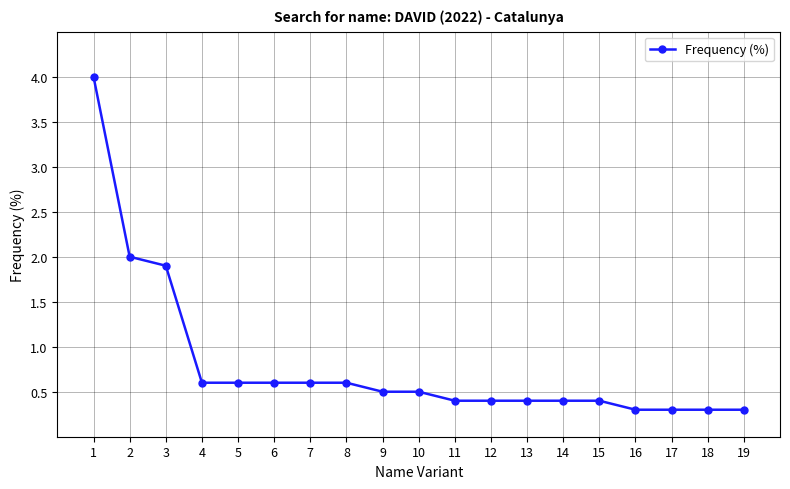

What is the value of the 1st point from the left?

4.0